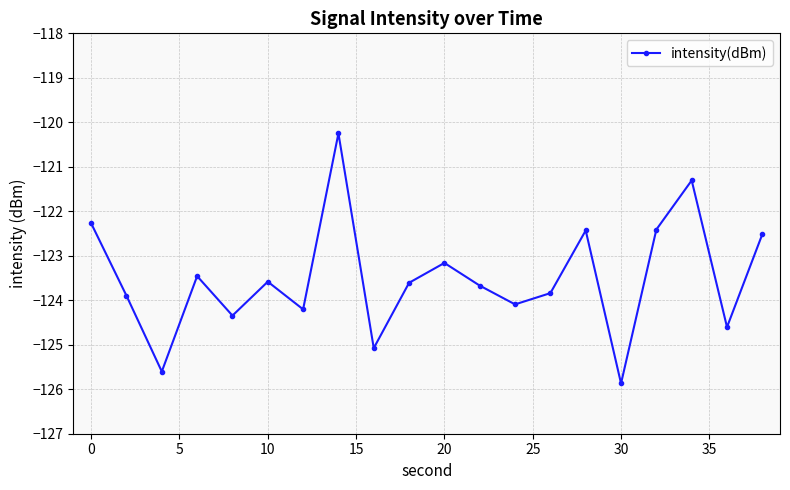

How many interior local peaks (higher than both neighbors) does the data have?

6